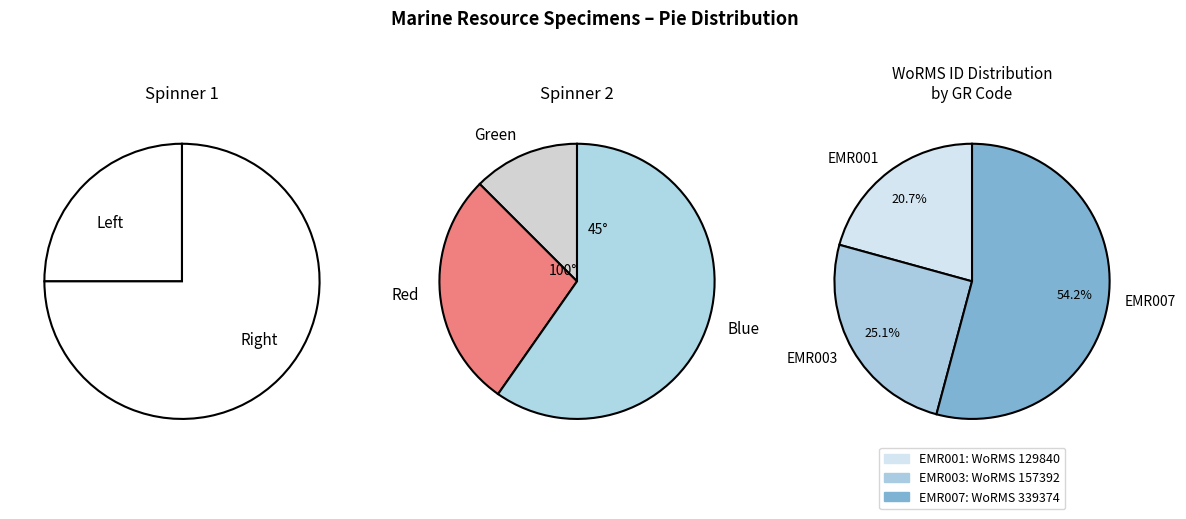

To the nearest percent, what percentage of the pie is EMR003?

25%